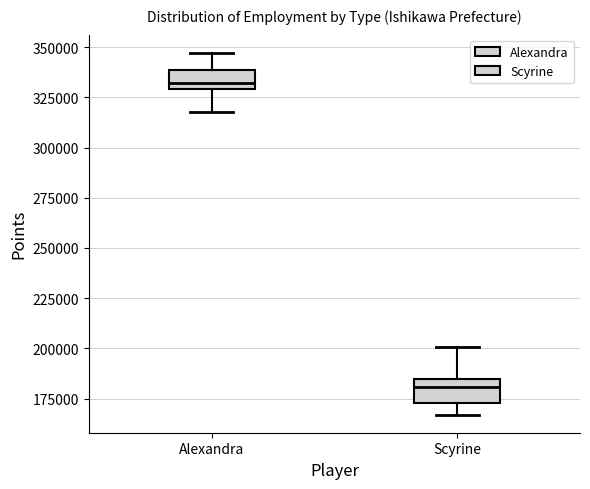

Where does the lower whisker of the box for Alexandra end on the y-axis? The values are not printed on the chart, so give them approximately, as read against the axis.

320000